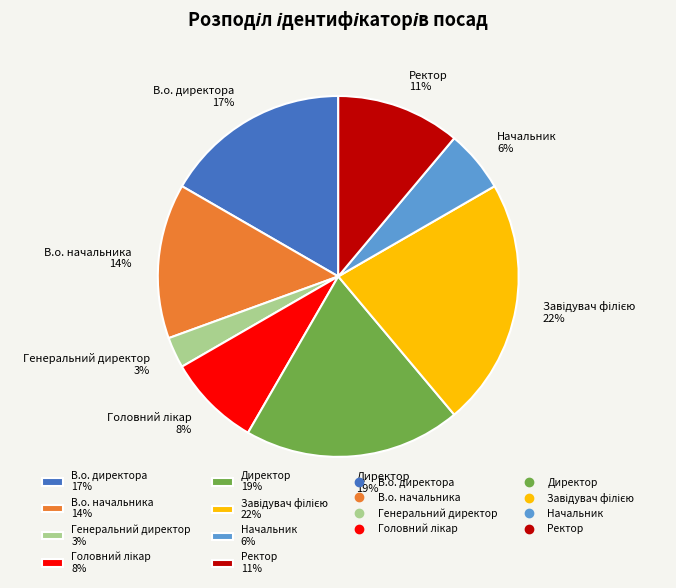

What percentage is the Ректор 11% slice, to the nearest percent?

11%